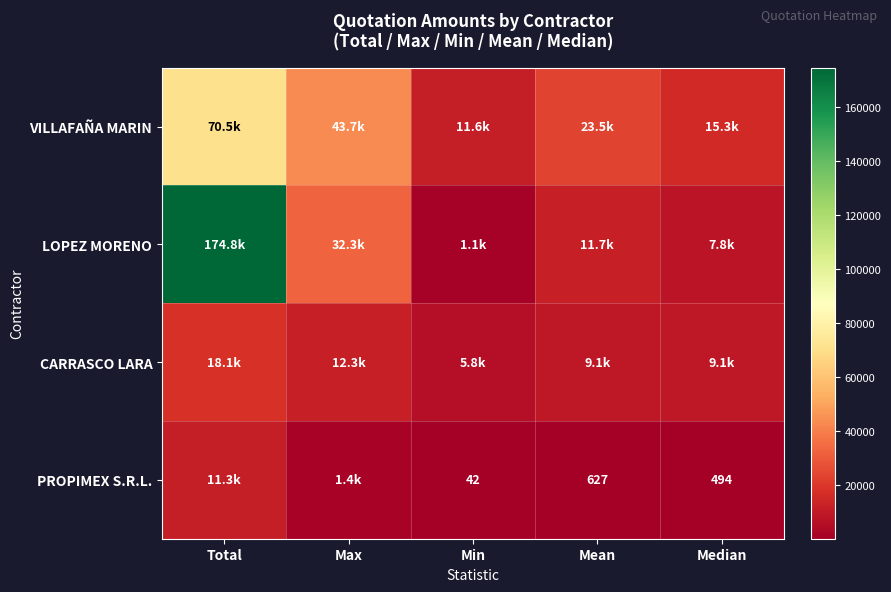

Which series has the largest range (max minus min)?

LOPEZ MORENO